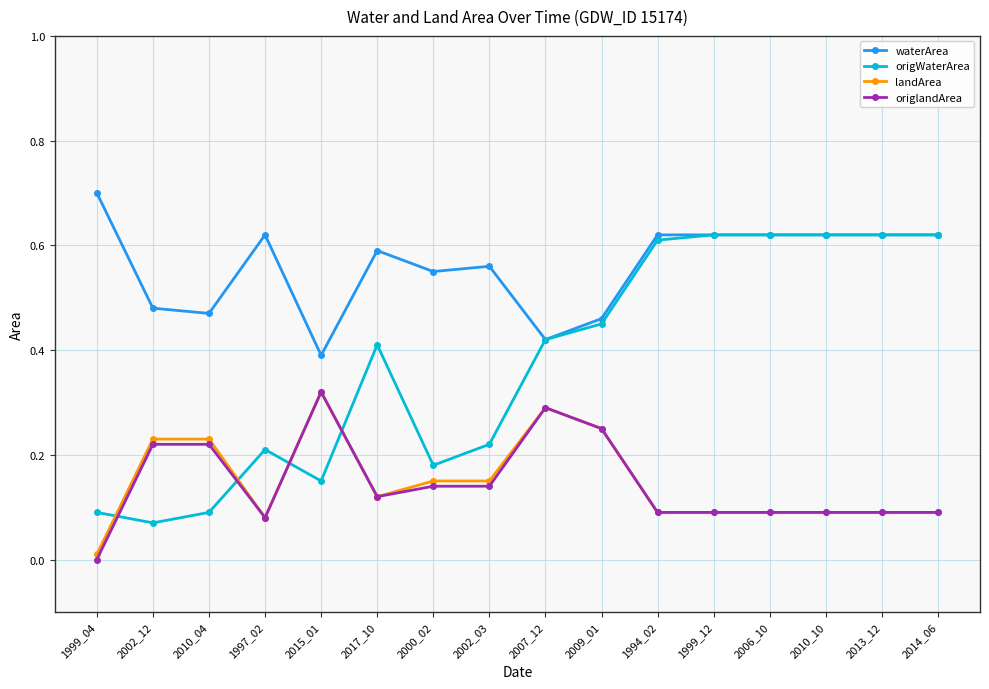

What position from the right is 2002_12?

15